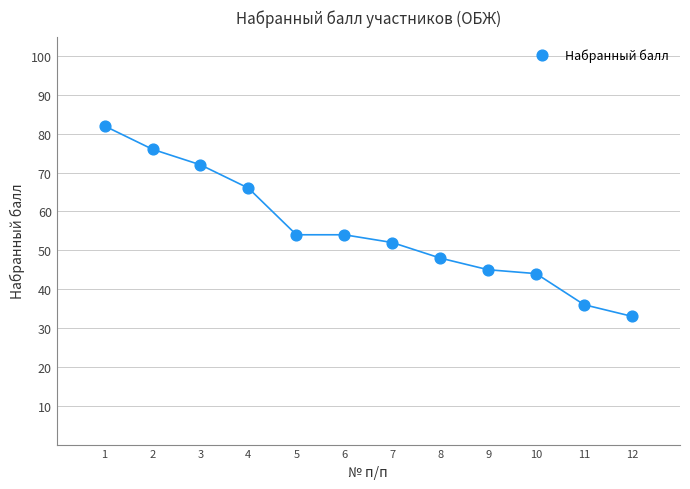

What is the range of Y values (max minus min)?

49